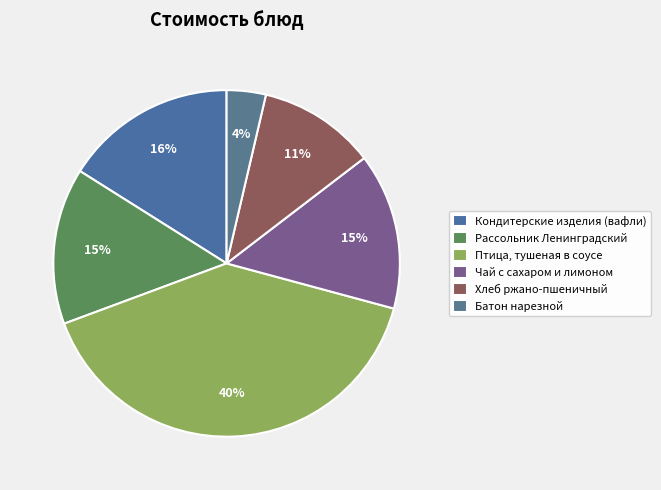

Which category has the smallest portion of the pie?

Батон нарезной